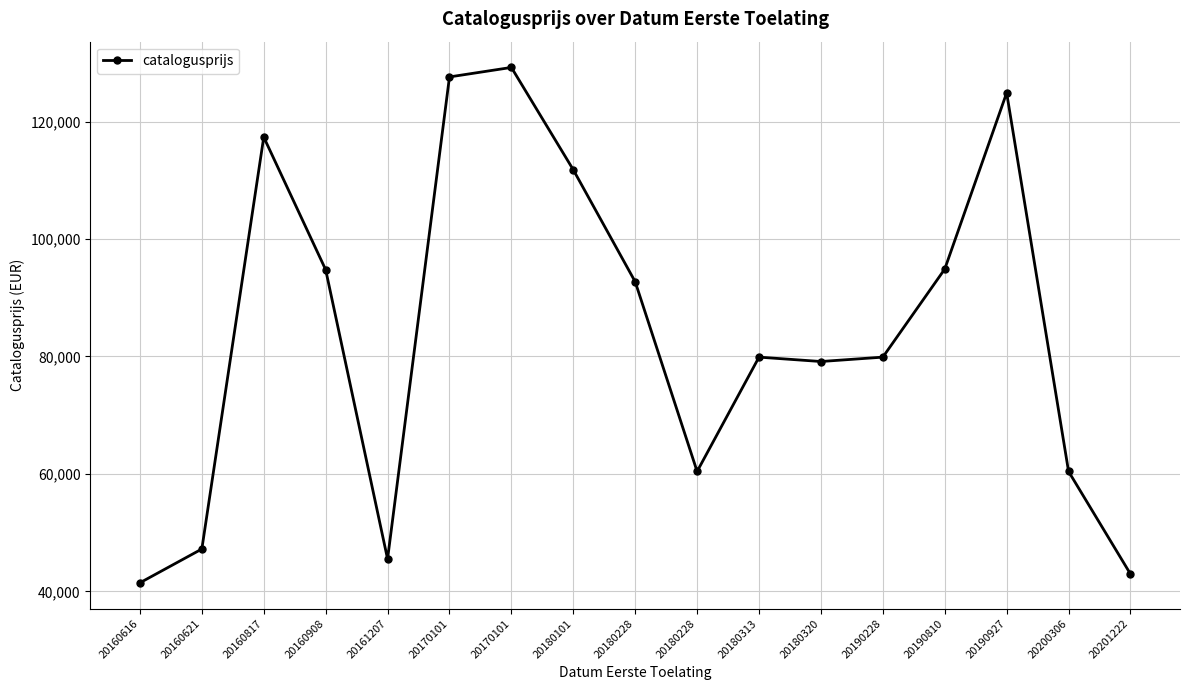

How many values are below 79885?

7